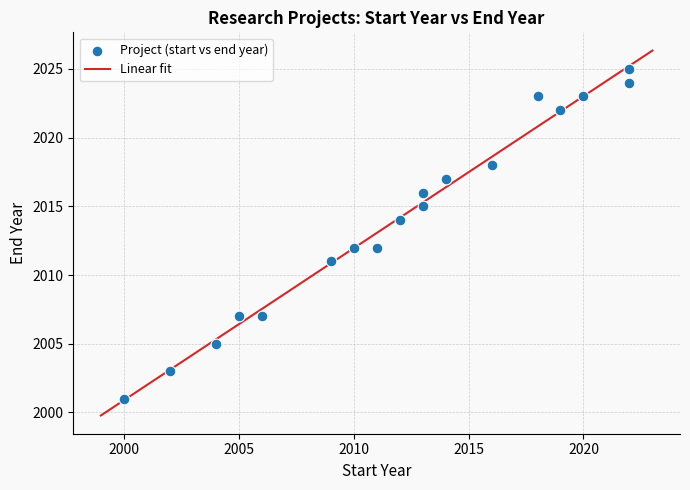

What is the range of Y values (max minus min)?

24